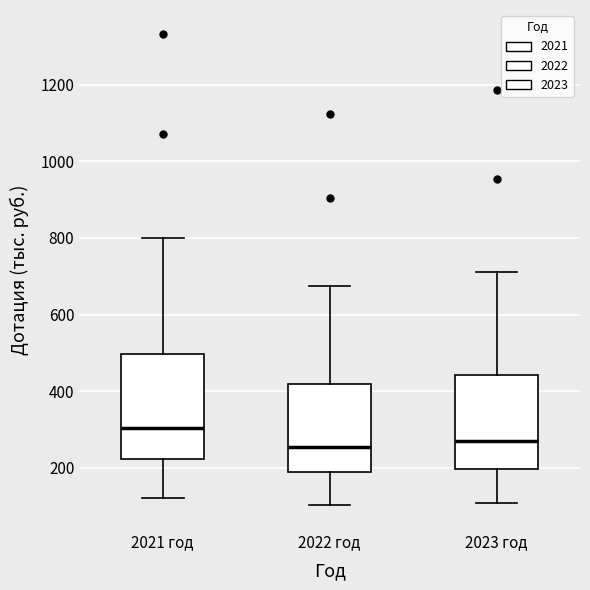

Reading left to right, transcribe this box plot: for each box, give where its median line is, the range the box spans, and where its two whiskers end, as read against the y-axis. The values are not printed on the chart, so give them approximately, as read against the axis.

2021 год: median 300, box 220 to 500, whiskers 120 to 800
2022 год: median 260, box 180 to 420, whiskers 100 to 680
2023 год: median 260, box 200 to 440, whiskers 100 to 720